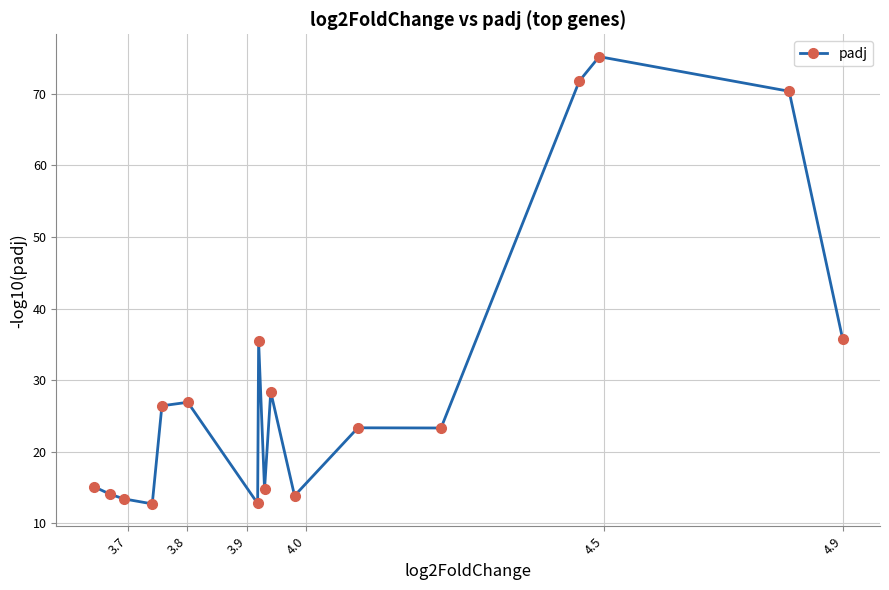

What is the difference between the second highest and second lowest values?

59.0